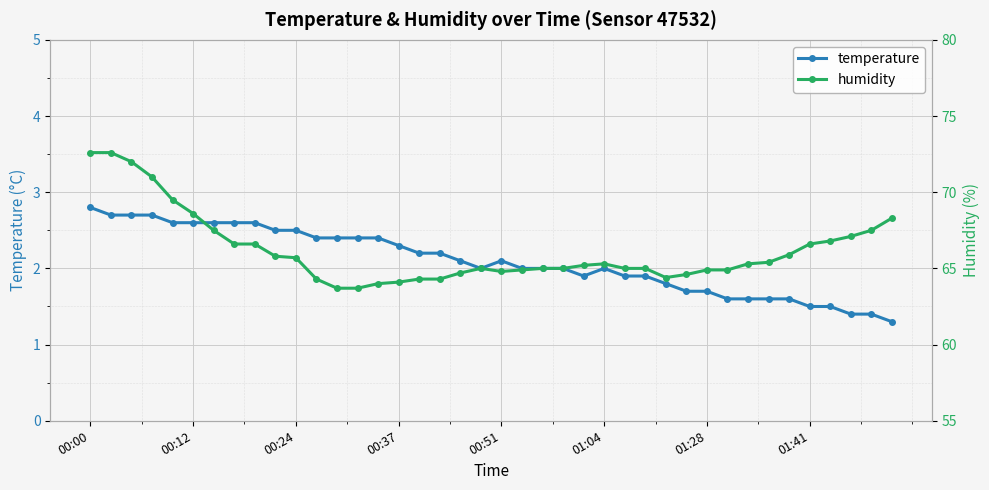

What is the minimum value for temperature?

1.3